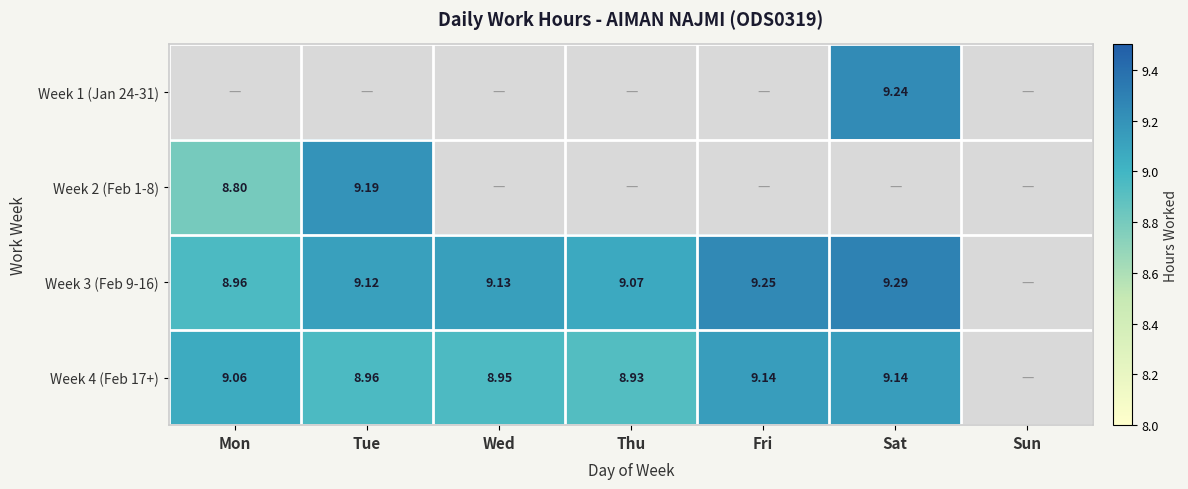

Is it true that Week 3 (Feb 9-16) equals 5.2 at Wed?

False